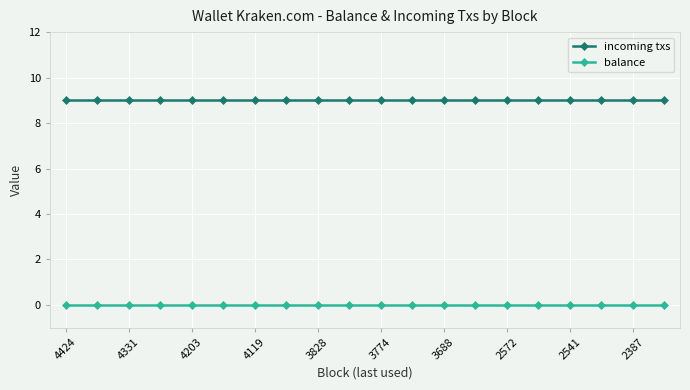

List the series in order of their peak value, highest first.

incoming txs, balance